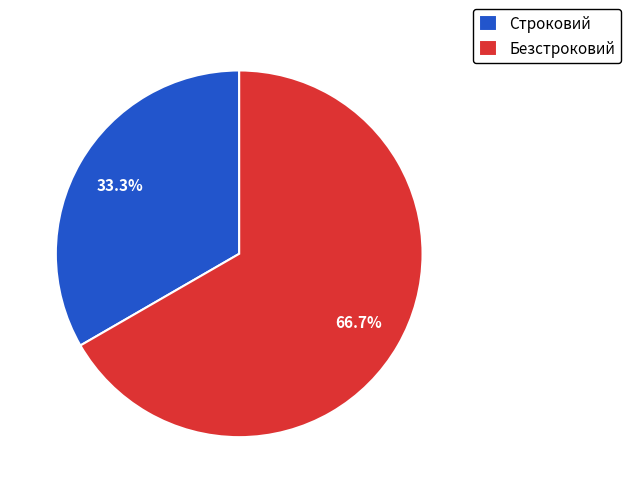

How many slices are in this pie chart?

2